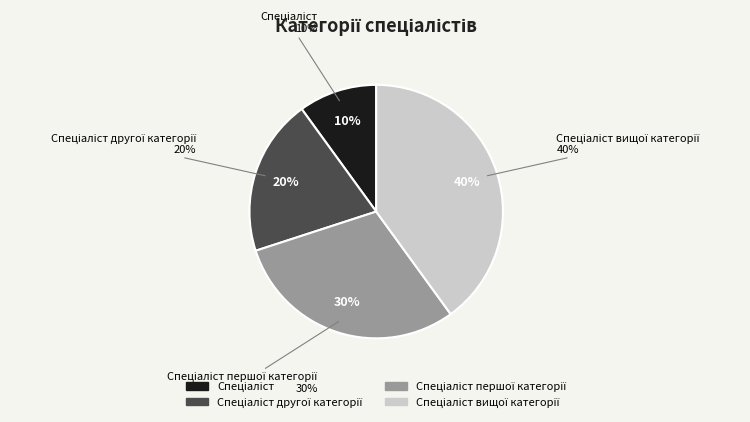

Combined, do Спеціаліст вищої категорії and Спеціаліст другої категорії account for over 50%?

Yes